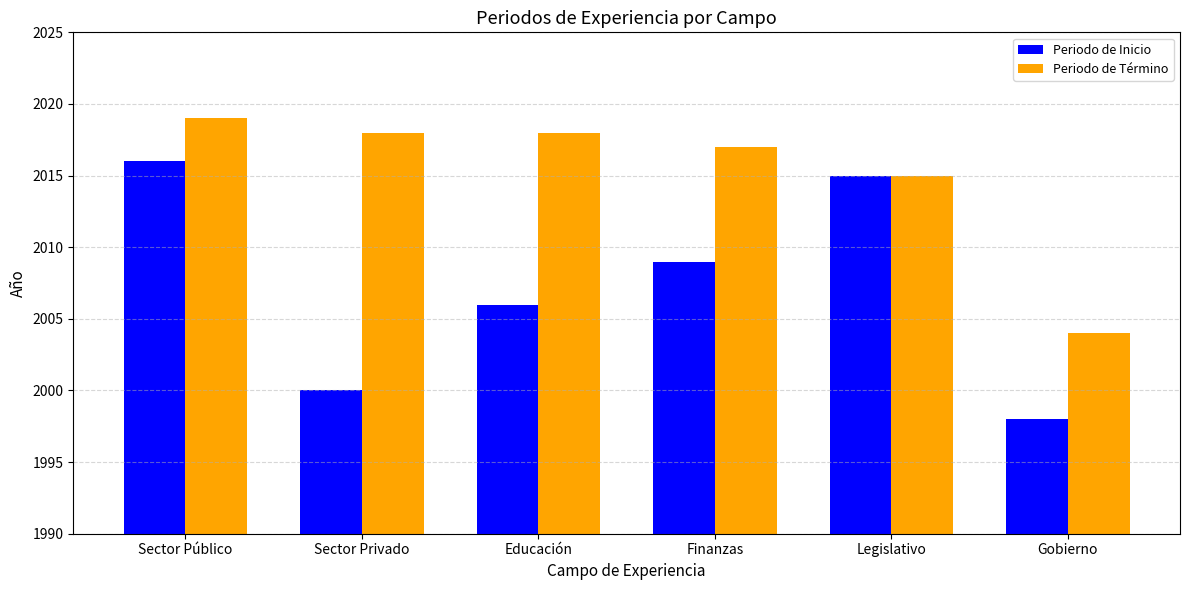

Which series changed the most between Educación and Gobierno?

Periodo de Término